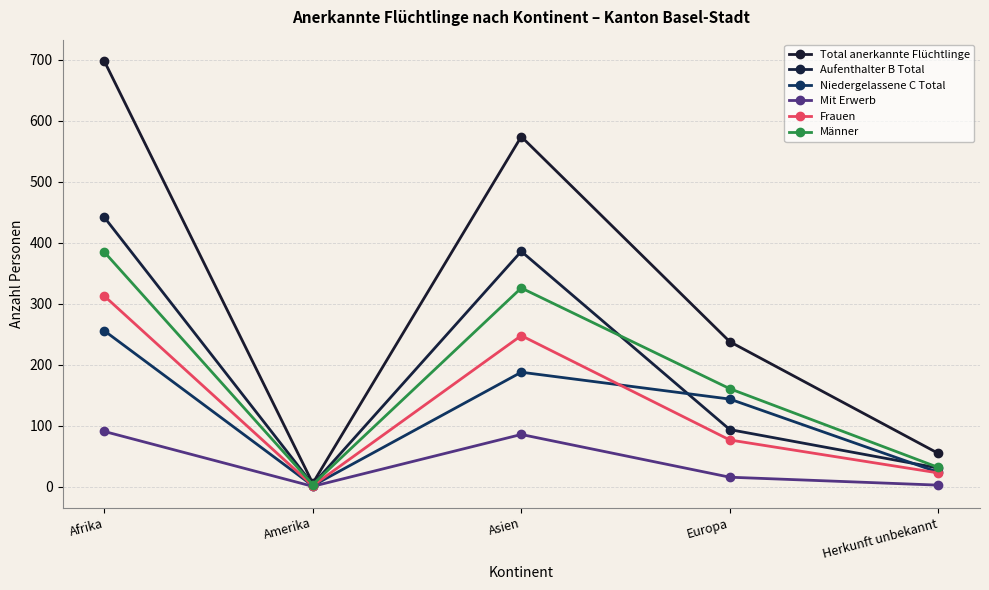

Where is the first local minimum for Niedergelassene C Total?

Amerika